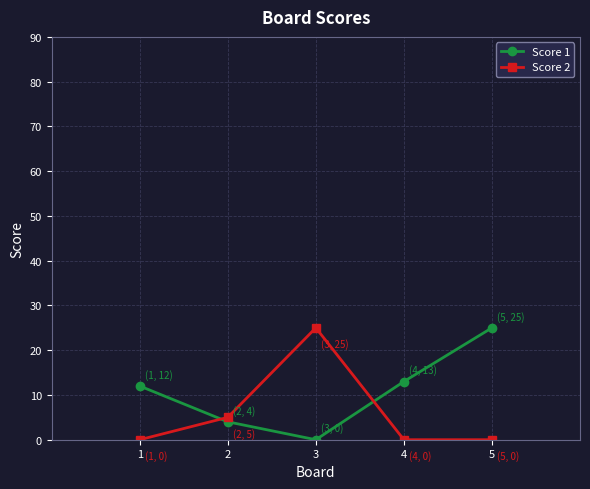

What value does the Score 1 series have at 4?

13